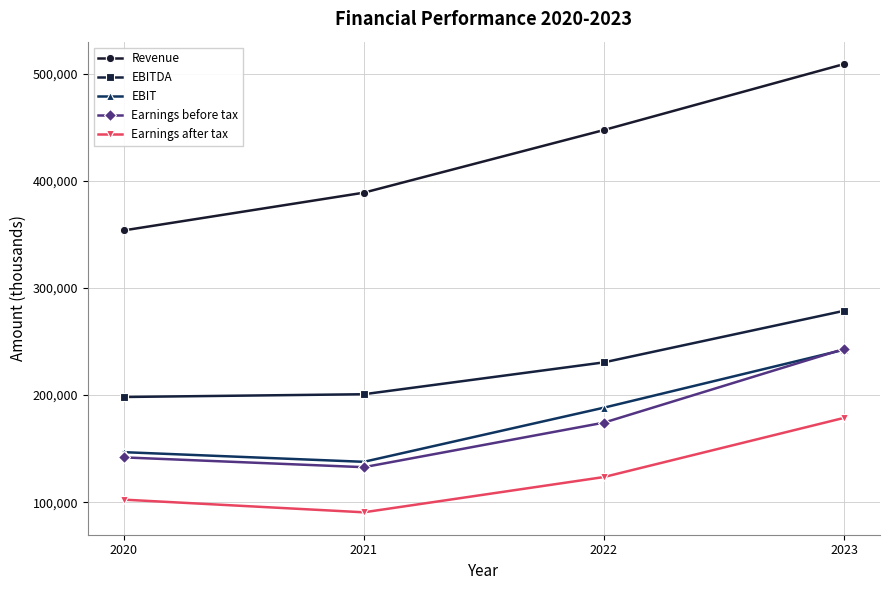

Which series has the largest range (max minus min)?

Revenue